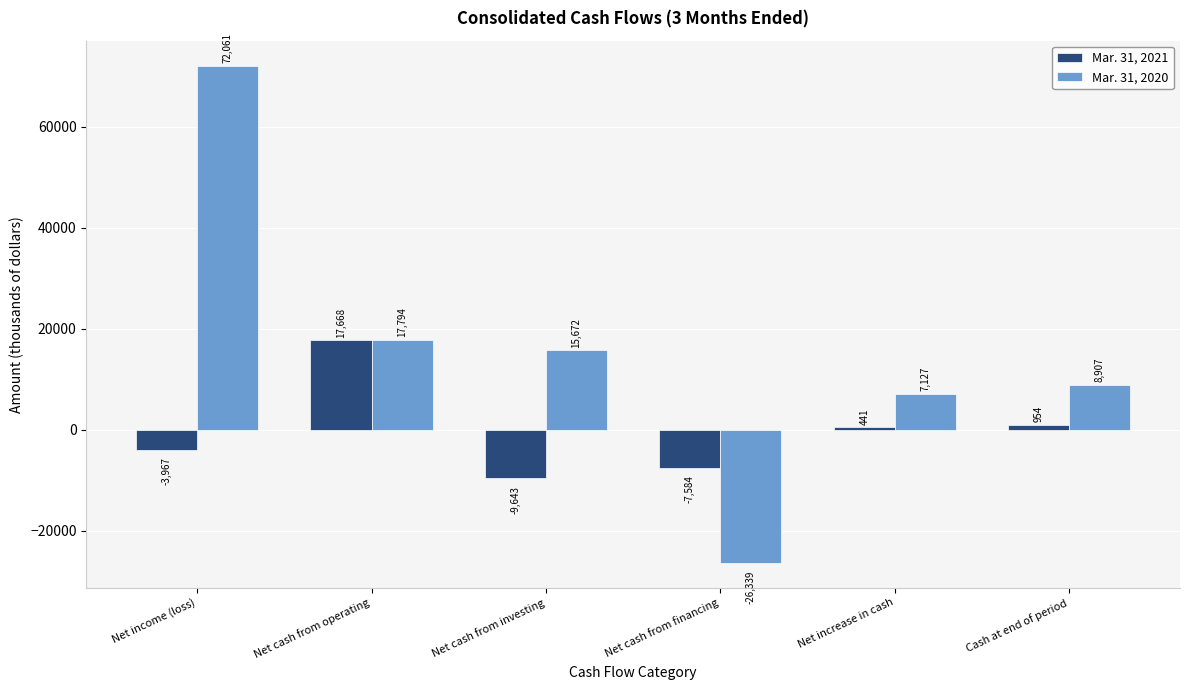

What is the spread (max minus min) of values at Net cash from operating?

126